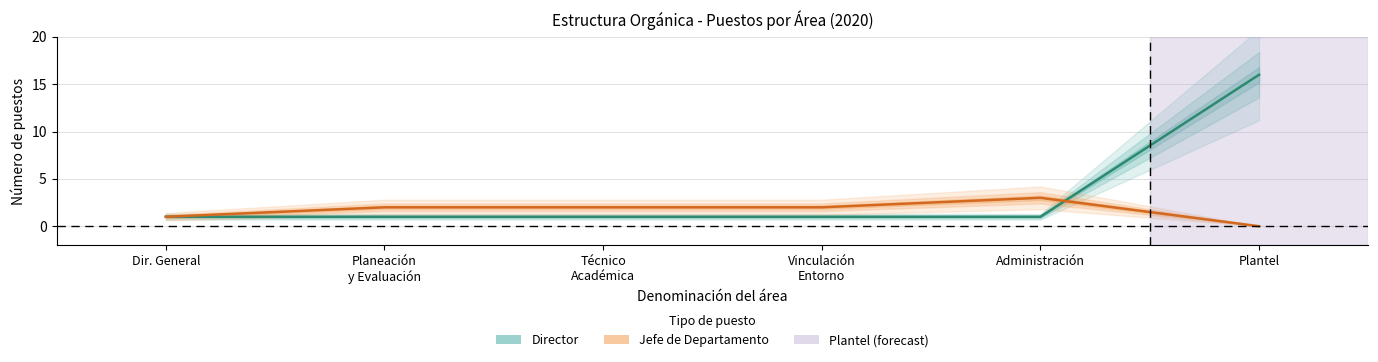

Where does the Jefe de Departamento series first go above 2?

Administración